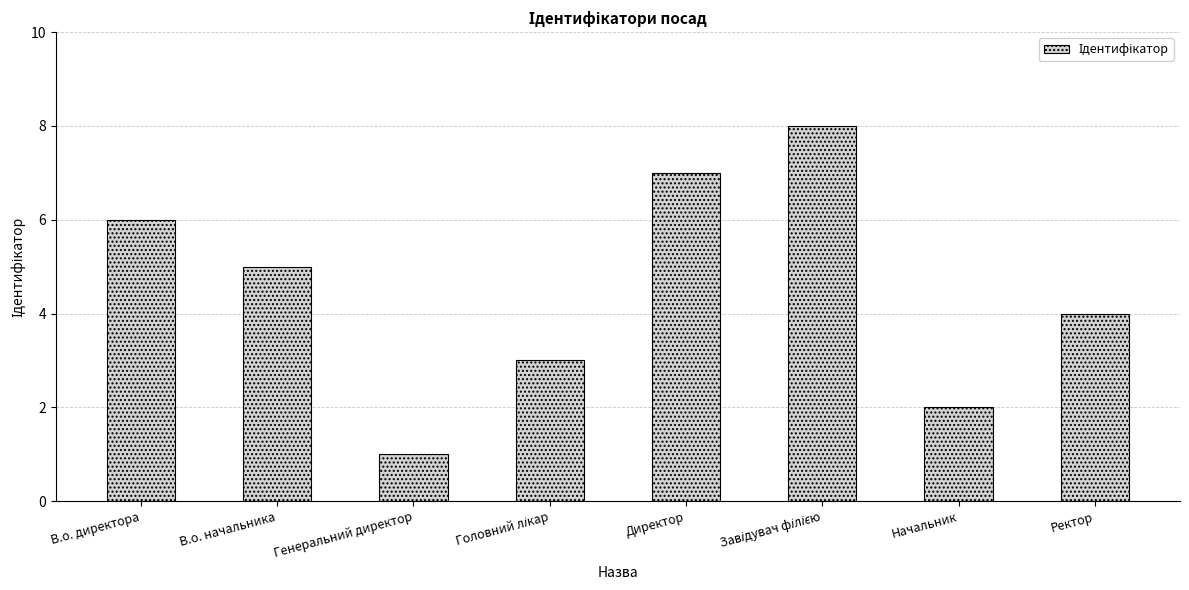

The chart shows a value of 7 at Директор. True or false?

True